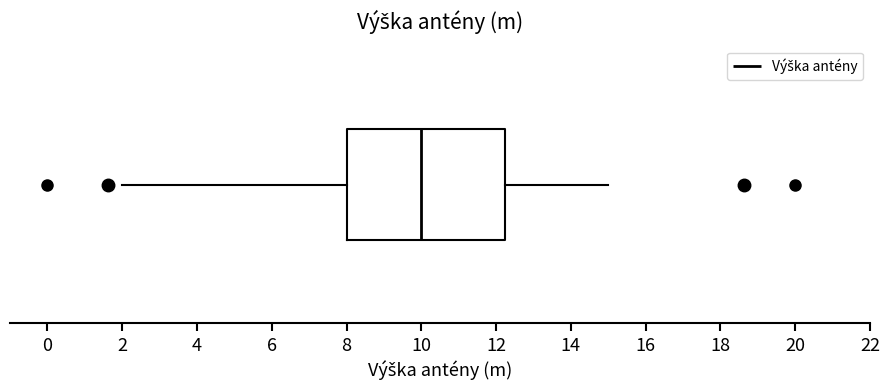

Read this box plot against the x-axis: the position of the median line, the range covered by the box, and the ends of both whiskers. The values are not printed on the chart, so give them approximately, as read against the axis.

median 10.0, box 8.0 to 12.2, whiskers 2.0 to 15.0